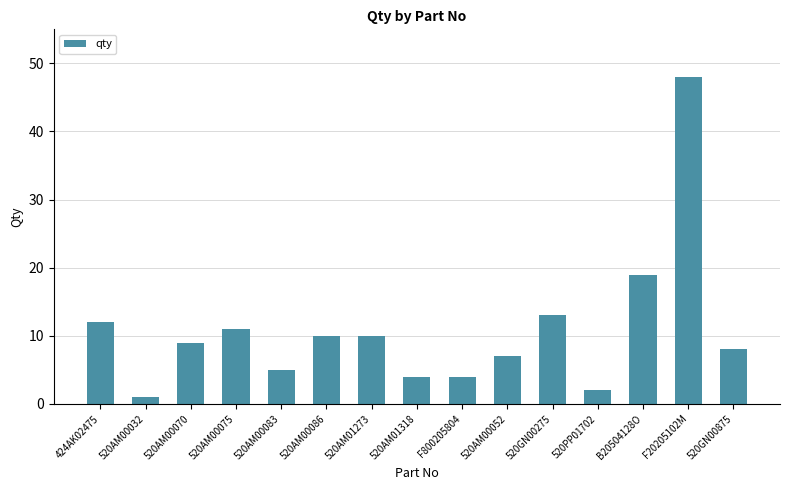

Where does the data first go above 9?

424AK02475